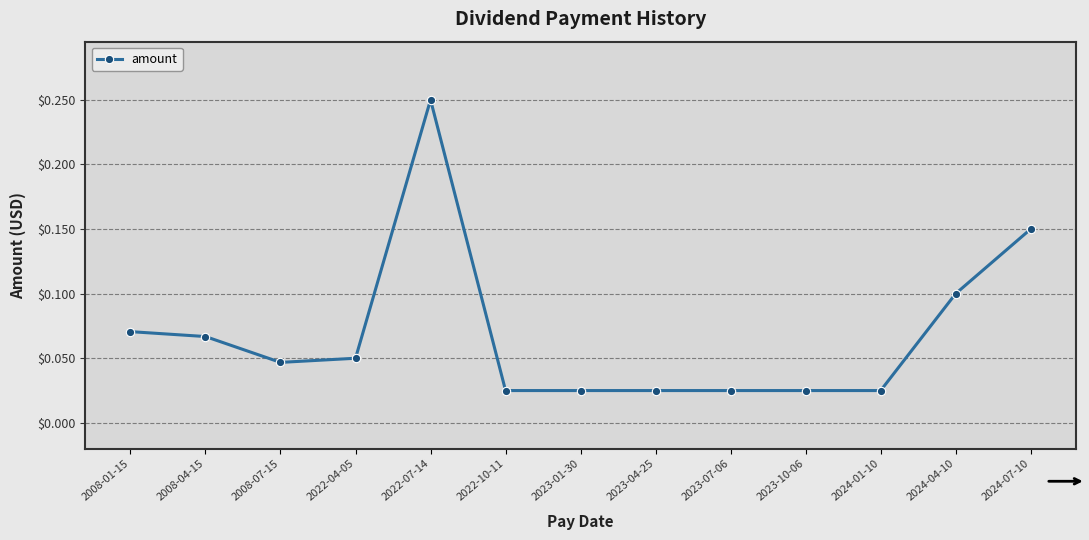

Between 2023-04-25 and 2022-07-14, which is larger?

2022-07-14